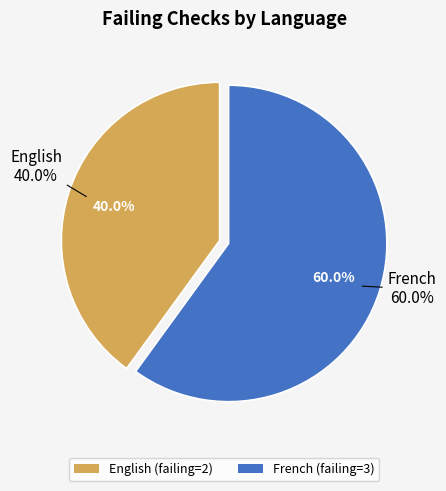

Which slice is the smallest?

English